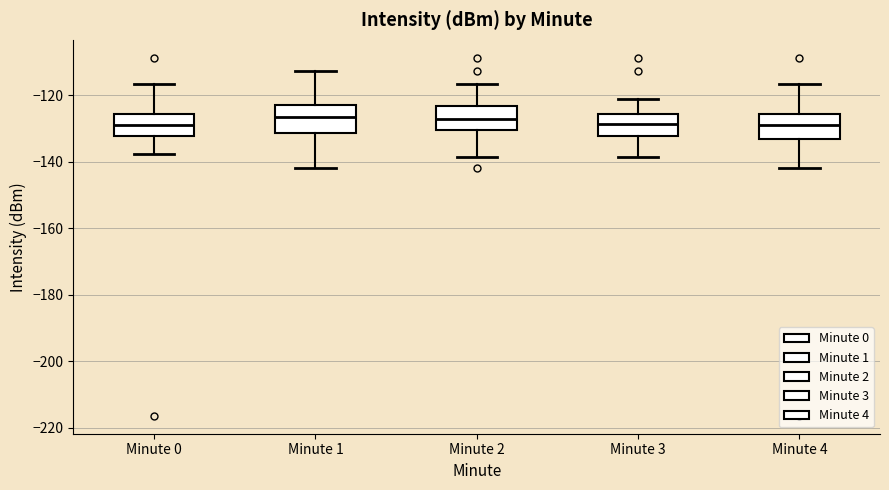

Where does the median line of the box for Minute 2 sit on the y-axis? The values are not printed on the chart, so give them approximately, as read against the axis.

-128